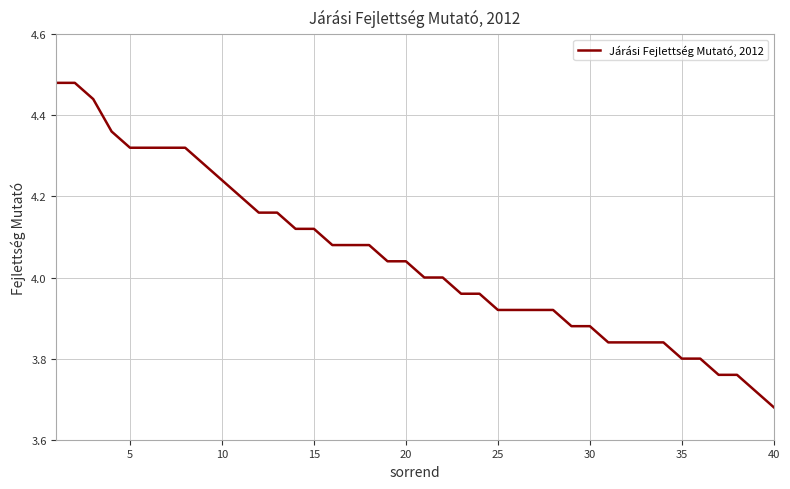

What is the difference between the maximum and minimum values?

0.8